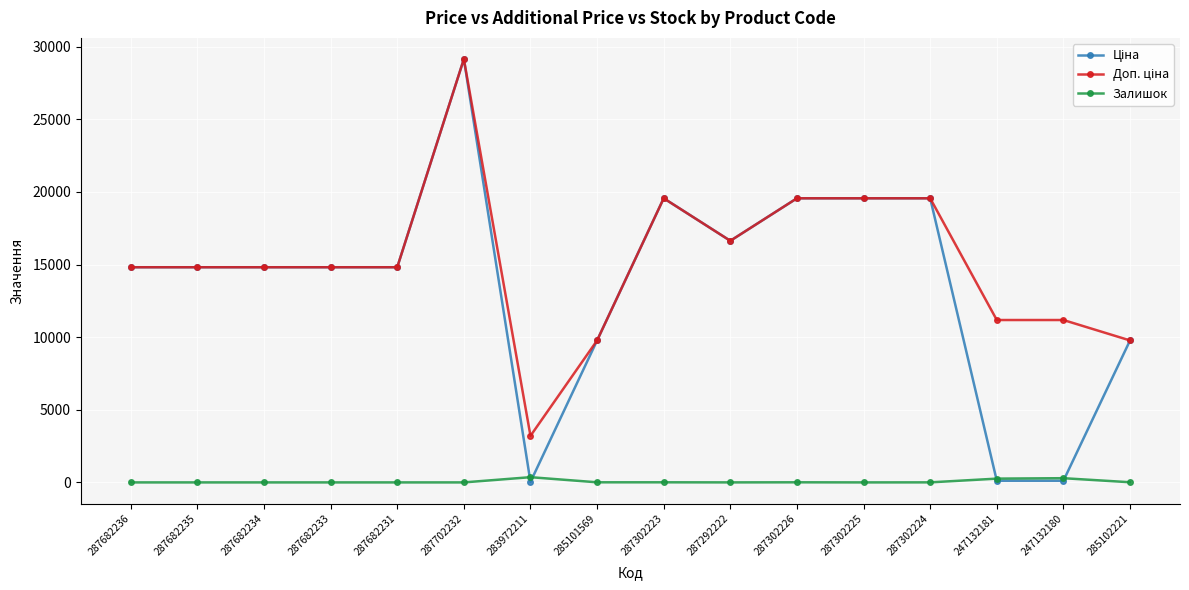

At which category does the chart reach its peak across all series?

287702232